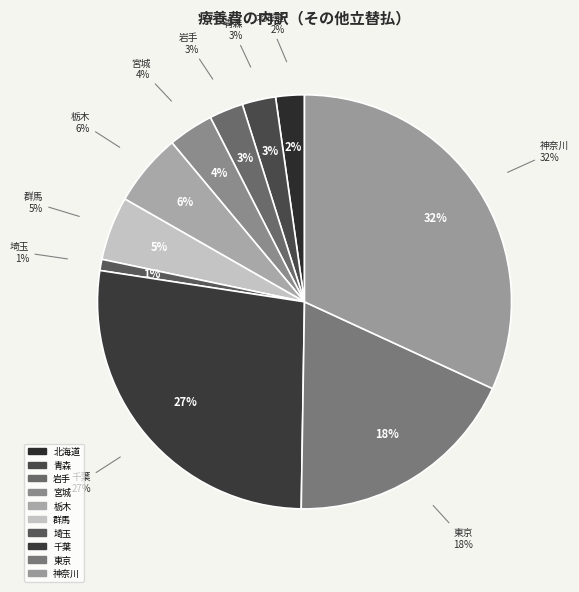

Which category has the biggest portion of the pie?

神奈川